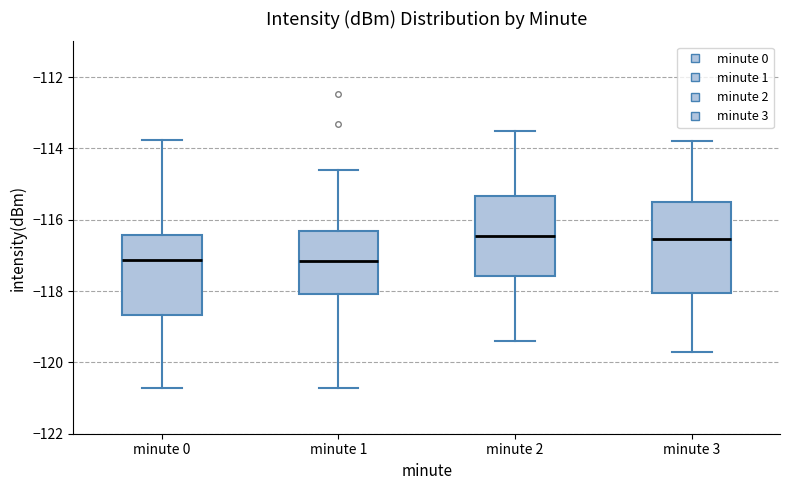

Reading left to right, transcribe this box plot: for each box, give where its median line is, the range the box spans, and where its two whiskers end, as read against the y-axis. The values are not printed on the chart, so give them approximately, as read against the axis.

minute 0: median -117.2, box -118.6 to -116.4, whiskers -120.8 to -113.8
minute 1: median -117.2, box -118.0 to -116.4, whiskers -120.8 to -114.6
minute 2: median -116.4, box -117.6 to -115.4, whiskers -119.4 to -113.4
minute 3: median -116.6, box -118.0 to -115.4, whiskers -119.6 to -113.8